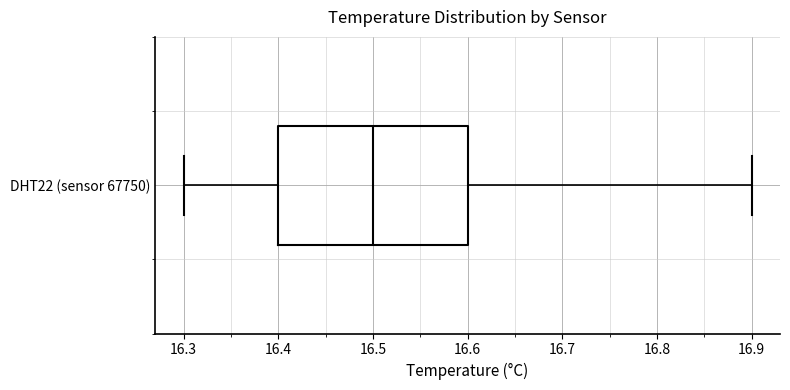

Where does the left whisker of the box for DHT22 (sensor 67750) end on the x-axis? The values are not printed on the chart, so give them approximately, as read against the axis.

16.3